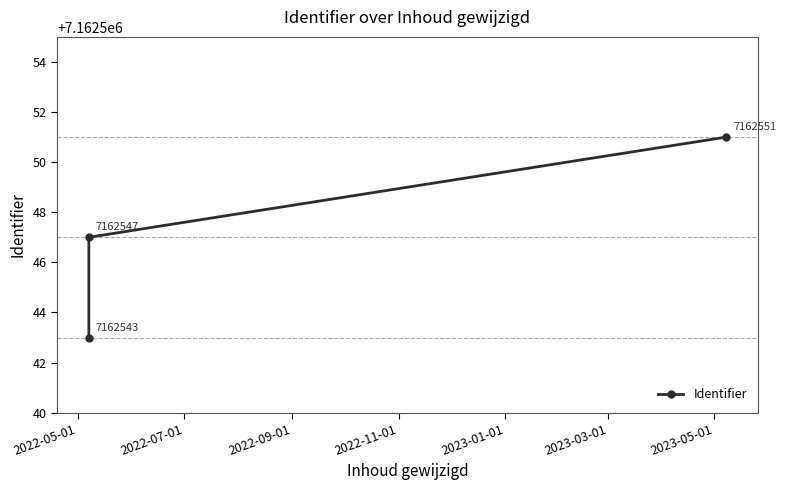

How many data points does each series have?

3